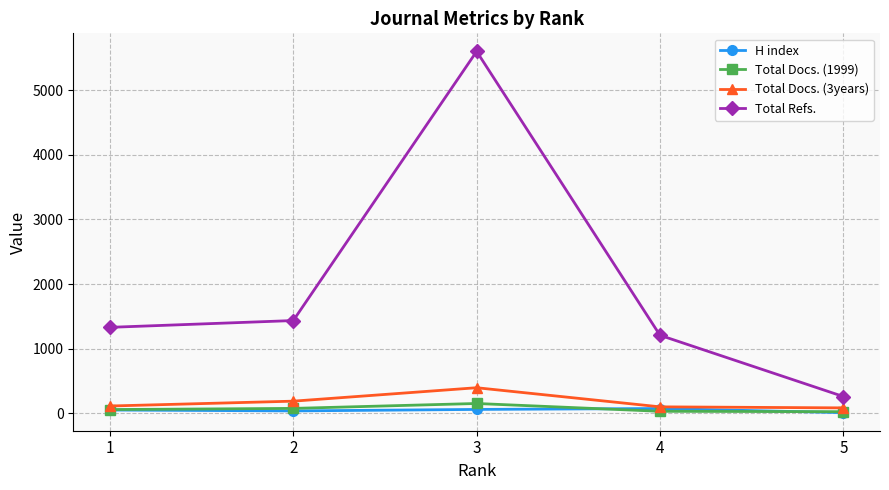

Which series changed the most between 3 and 4?

Total Refs.